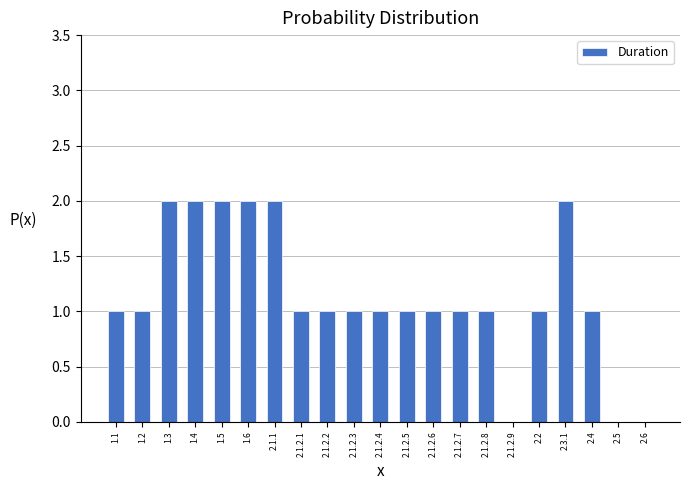

What is the sum of all values?

24